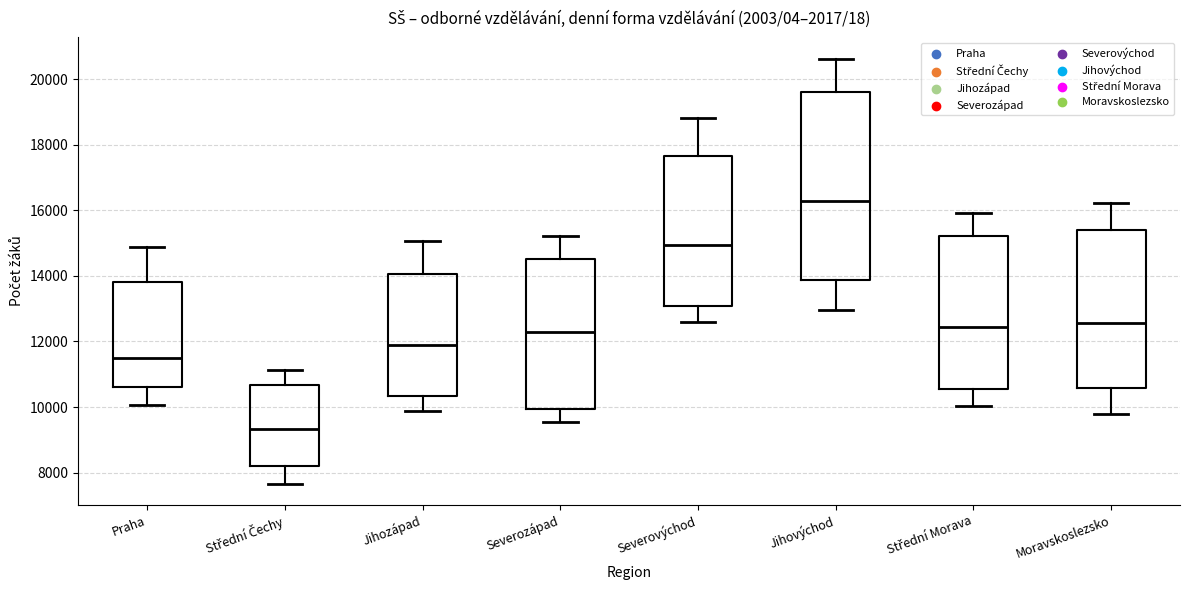

Comparing the boxes themselves (not the whiskers), which one is the tallest?

Jihovýchod